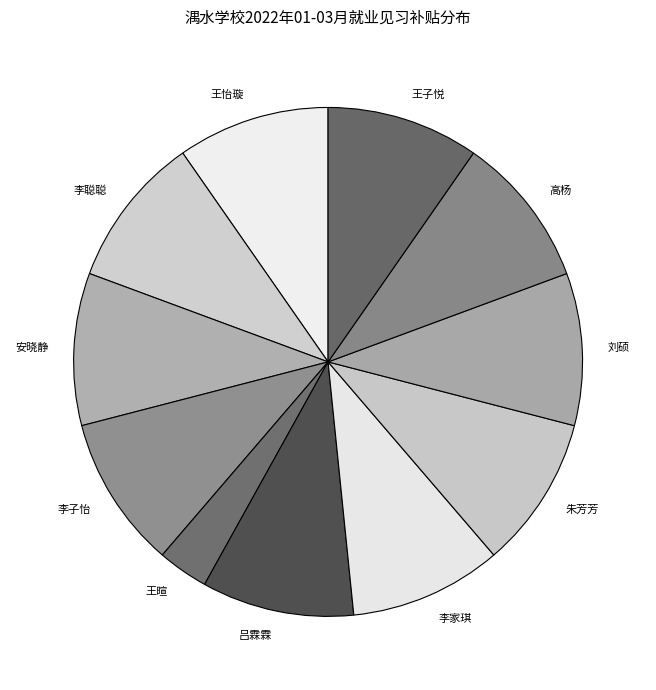

How many segments does this pie chart have?

11